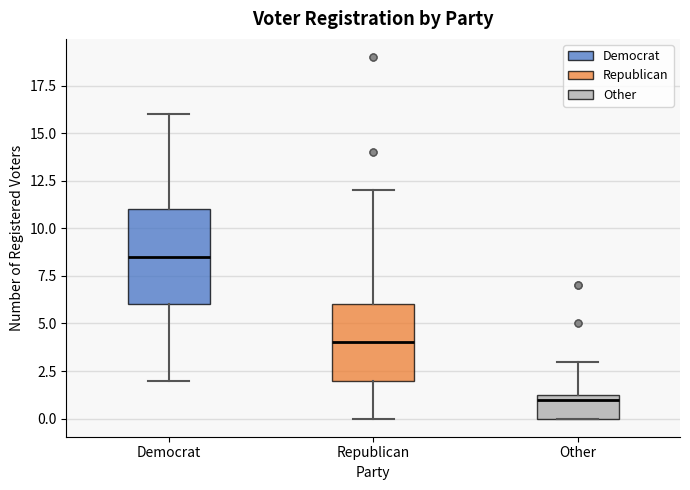

Where is the upper edge of the box for Democrat on the y-axis? The values are not printed on the chart, so give them approximately, as read against the axis.

11.0